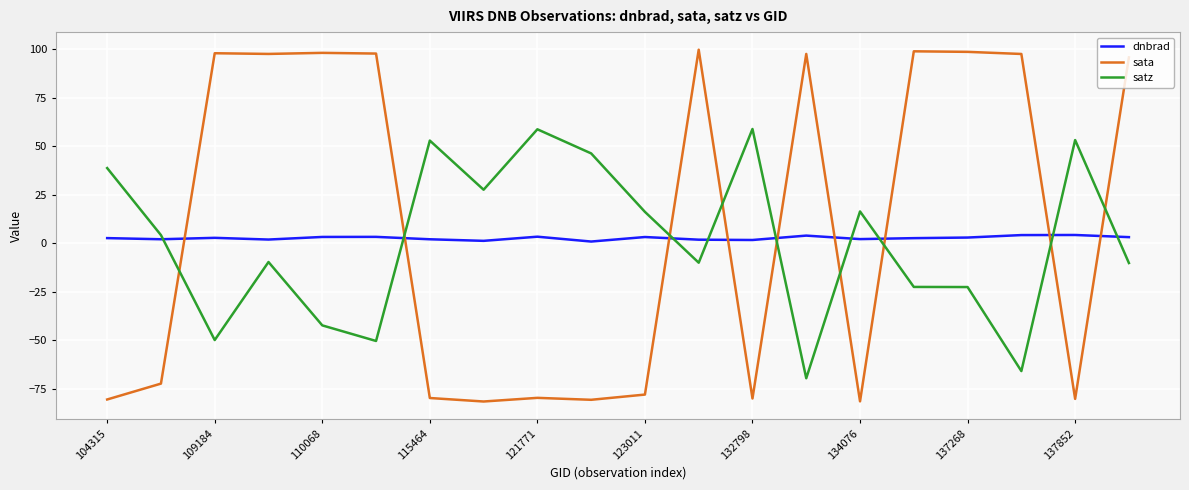

Which series has the largest total across all categories?

sata